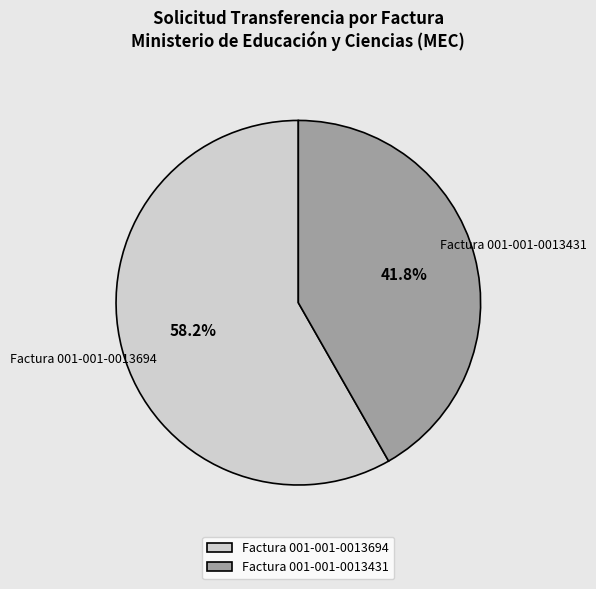

To the nearest percent, what percentage of the pie is Factura 001-001-0013694?

58%